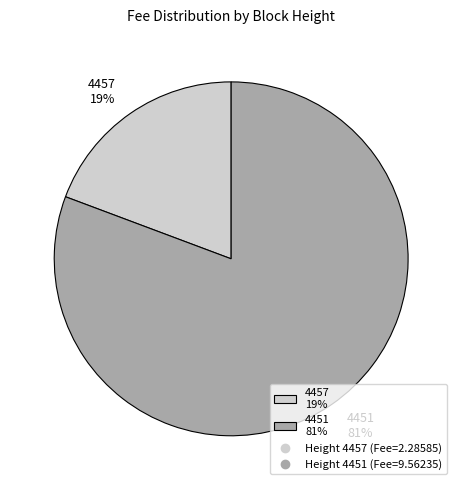

Count the number of slices in the pie.

2